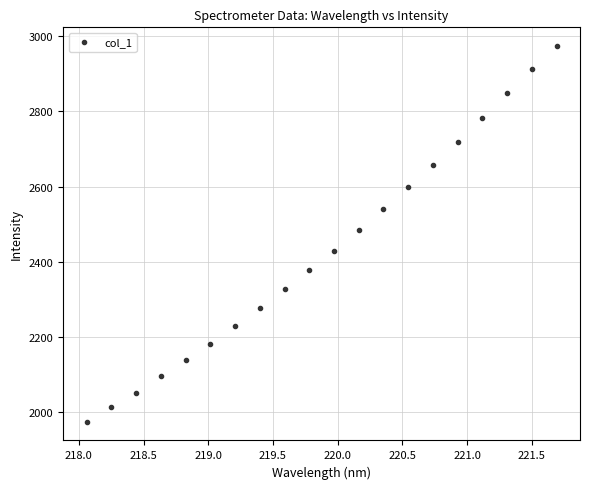

What is the range of X values (max minus min)?

3.6